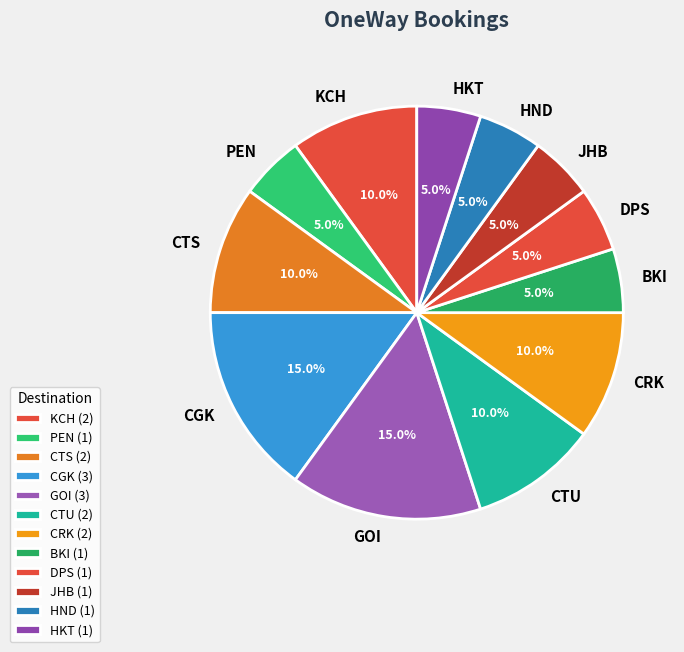

What is the total percentage of DPS and HND?

10.0%